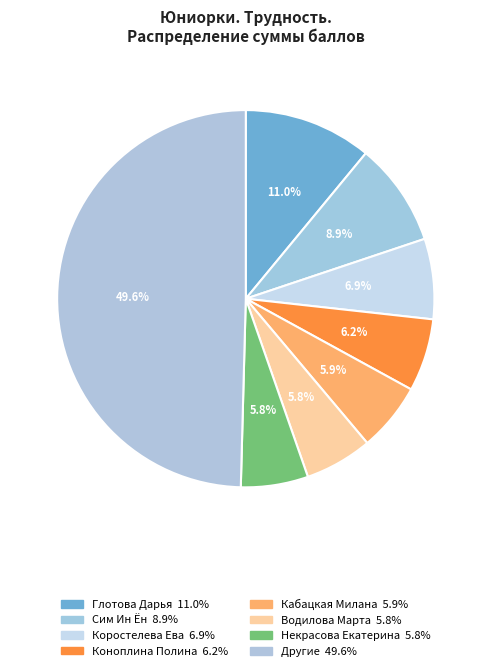

How many segments does this pie chart have?

8